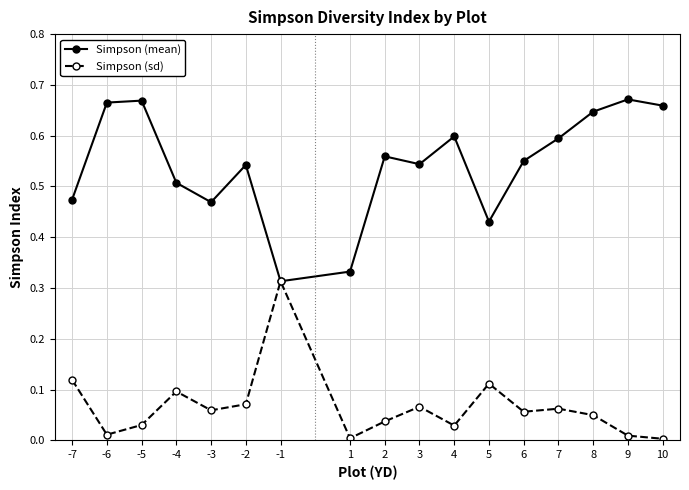

True or false: Simpson (mean) has more than 0 points higher than both neighbors.

True